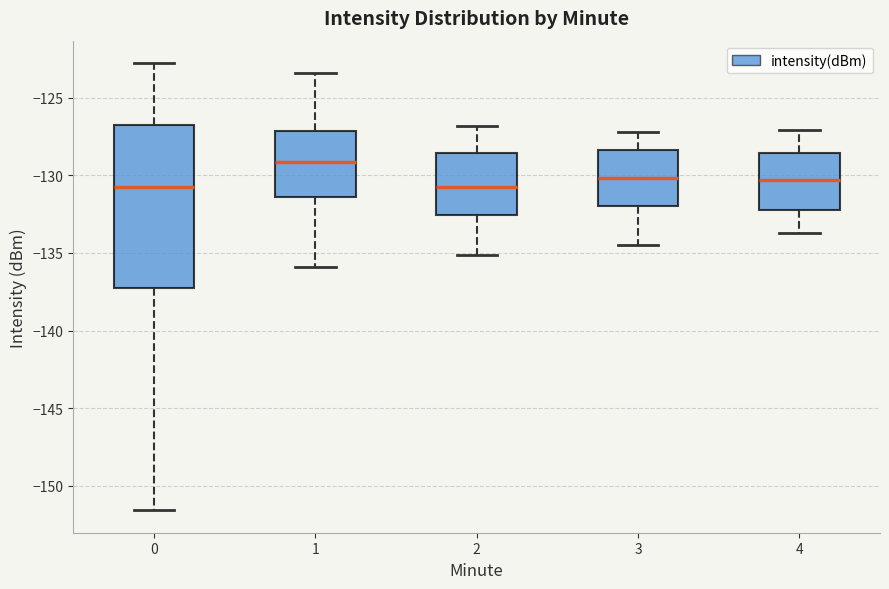

Reading left to right, read every box against the y-axis: the position of its median line, the range the box covers, and the ends of its whiskers. The values are not printed on the chart, so give them approximately, as read against the axis.

0: median -130.5, box -137.0 to -126.5, whiskers -151.5 to -123.0
1: median -129.0, box -131.5 to -127.0, whiskers -136.0 to -123.5
2: median -130.5, box -132.5 to -128.5, whiskers -135.0 to -127.0
3: median -130.0, box -132.0 to -128.5, whiskers -134.5 to -127.0
4: median -130.5, box -132.0 to -128.5, whiskers -133.5 to -127.0